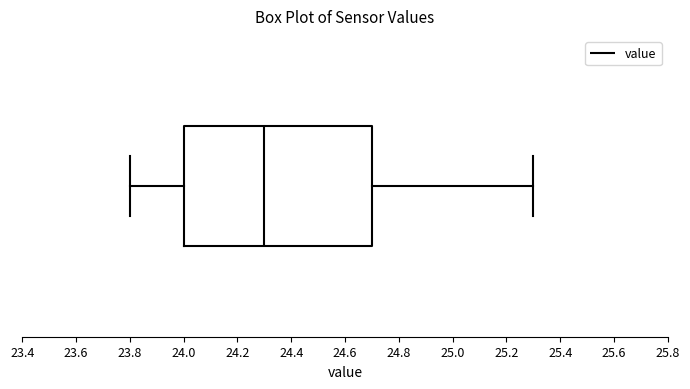

Transcribe this box plot: give where the median line is, the range the box spans, and where the two whiskers end, as read against the x-axis. The values are not printed on the chart, so give them approximately, as read against the axis.

median 24.3, box 24.0 to 24.7, whiskers 23.8 to 25.3